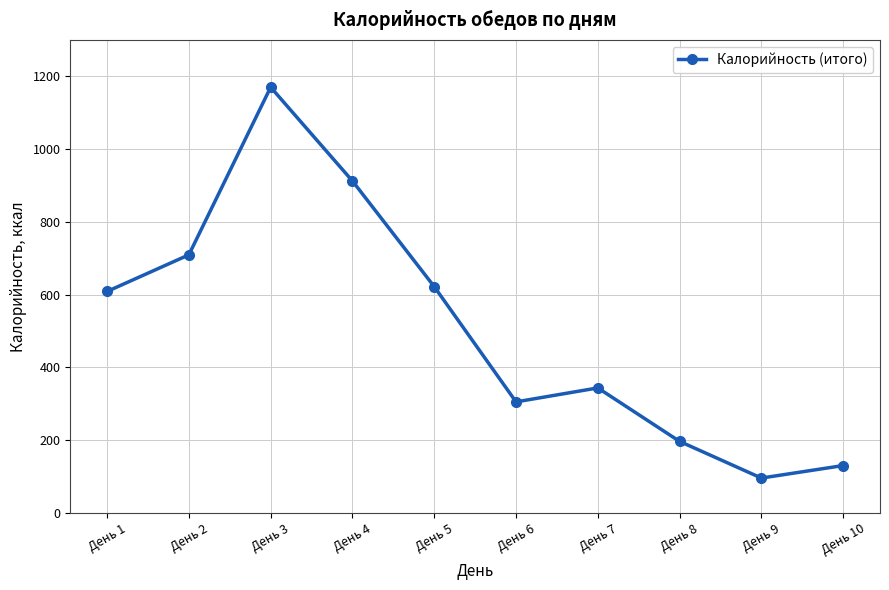

Which label corresponds to the largest value in the chart?

День 3